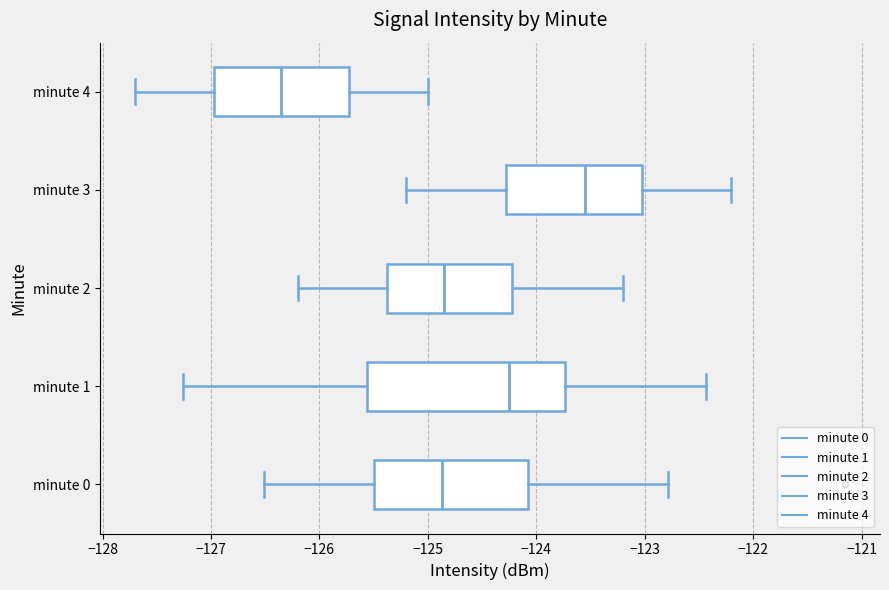

Which box is the widest, from its left edge to its right edge?

minute 1